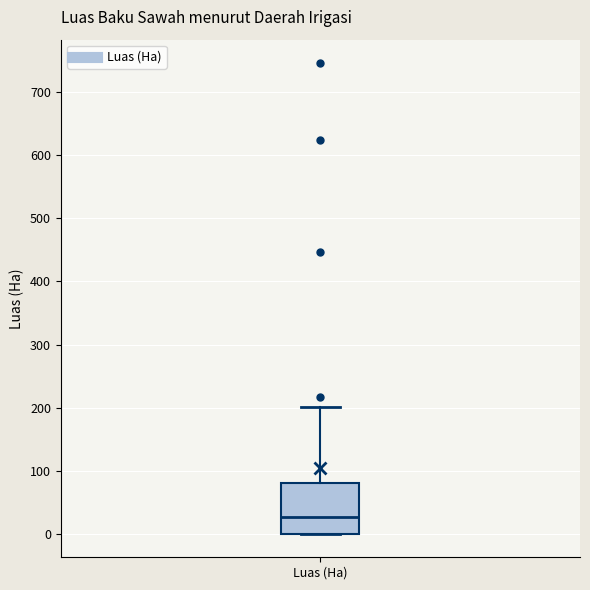

Transcribe this box plot: give where the median line is, the range the box spans, and where the two whiskers end, as read against the y-axis. The values are not printed on the chart, so give them approximately, as read against the axis.

median 30, box 0 to 80, whiskers 0 to 200